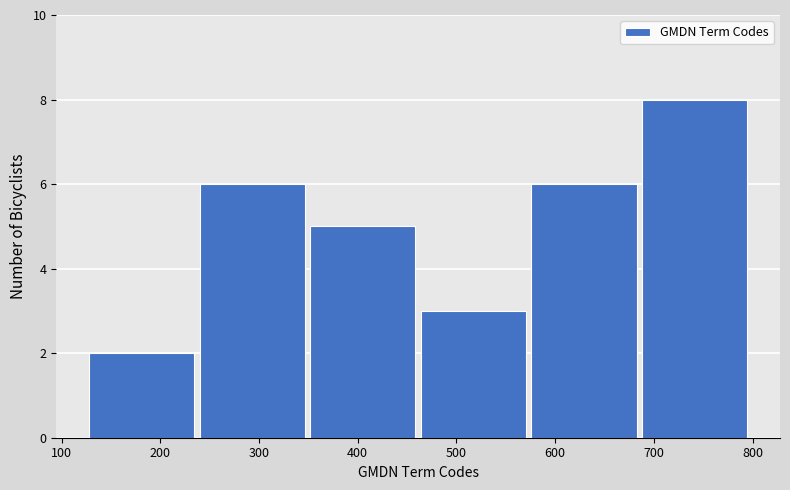

How tall is the bar that spans 576 to 688 on the x-axis? Neither the bar edges nor the heights are printed on the chart, so give them approximately, as read against the axes.

6